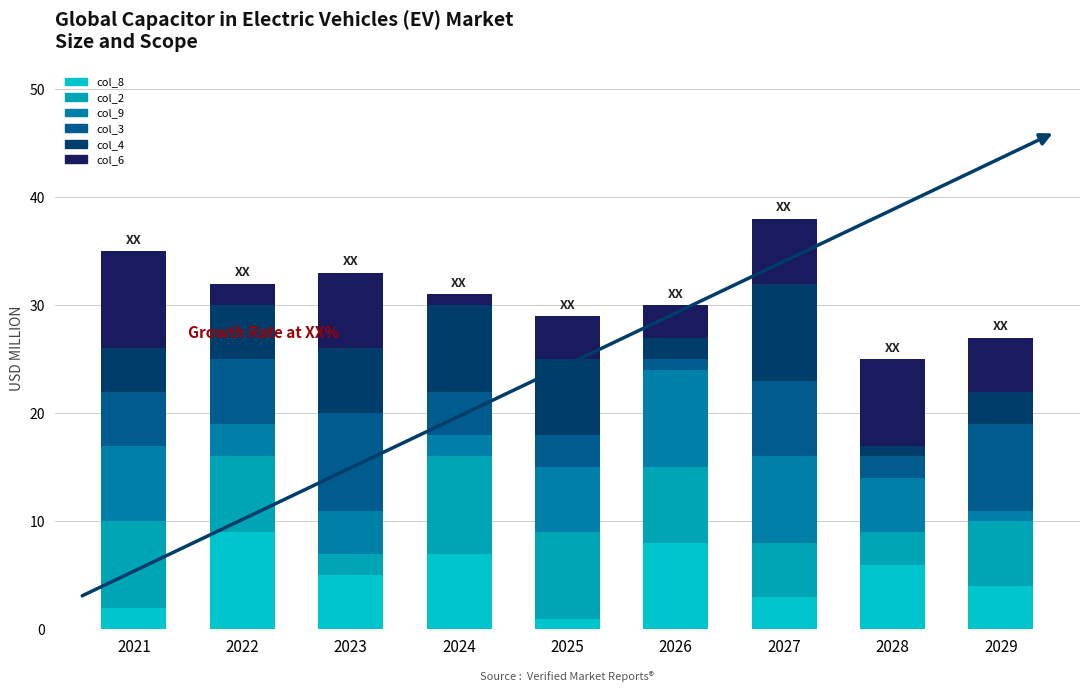

What are all the series names shown in the legend?

col_8, col_2, col_9, col_3, col_4, col_6